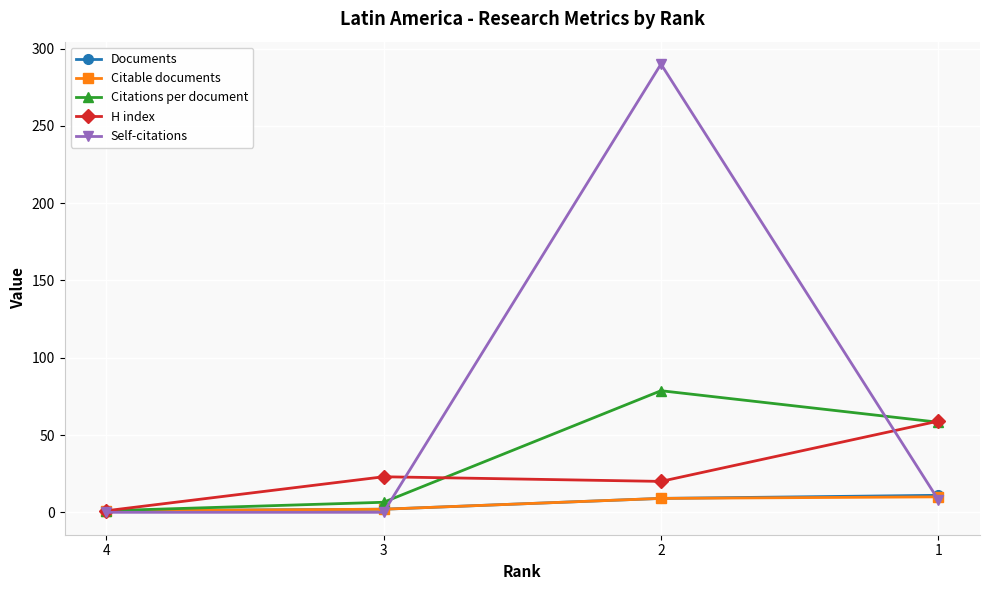

The value of Self-citations at 1 is 8.0. True or false?

True